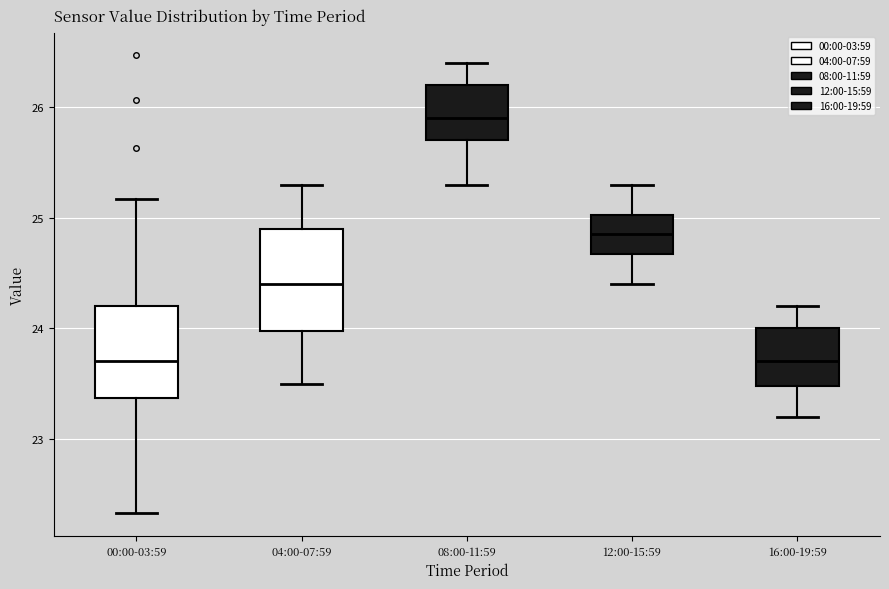

Reading left to right, transcribe this box plot: for each box, give where its median line is, the range the box spans, and where its two whiskers end, as read against the y-axis. The values are not printed on the chart, so give them approximately, as read against the axis.

00:00-03:59: median 23.7, box 23.4 to 24.2, whiskers 22.3 to 25.2
04:00-07:59: median 24.4, box 24.0 to 24.9, whiskers 23.5 to 25.3
08:00-11:59: median 25.9, box 25.7 to 26.2, whiskers 25.3 to 26.4
12:00-15:59: median 24.9, box 24.7 to 25.0, whiskers 24.4 to 25.3
16:00-19:59: median 23.7, box 23.5 to 24.0, whiskers 23.2 to 24.2